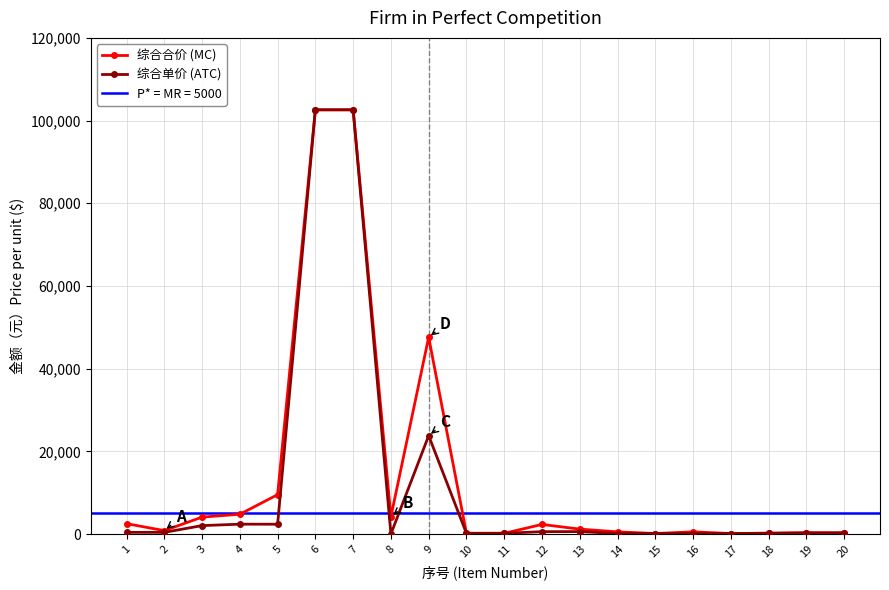

True or false: 综合单价 (ATC) and 综合合价 (MC) cross at least once.

False